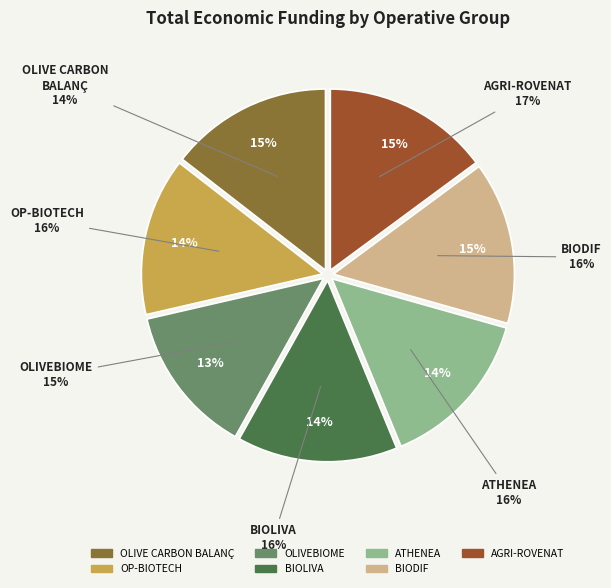

True or false: OP-BIOTECH accounts for 14% of the total.

True